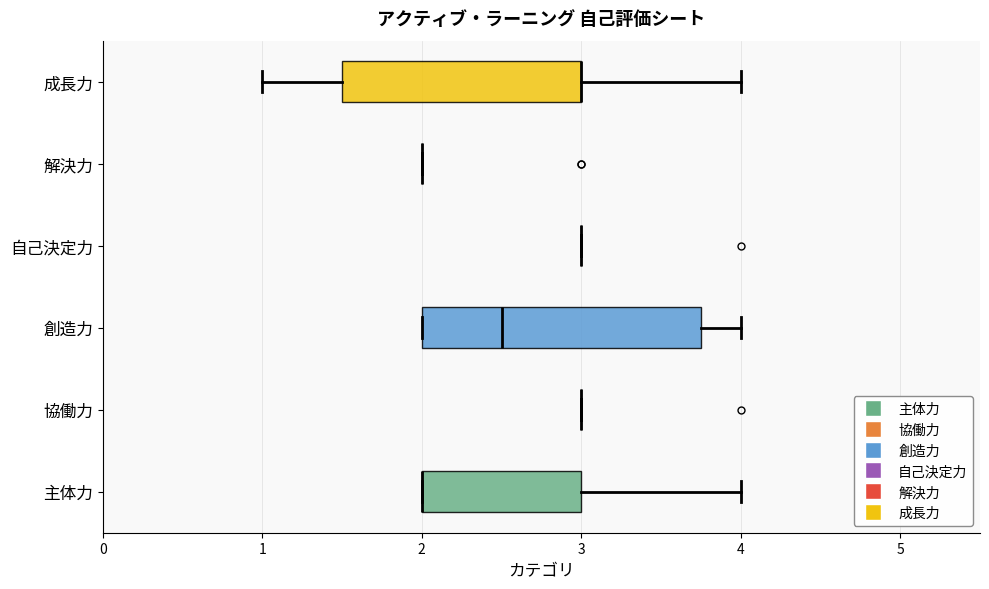

Reading bottom to top, transcribe this box plot: for each box, give where its median line is, the range the box spans, and where its two whiskers end, as read against the x-axis. The values are not printed on the chart, so give them approximately, as read against the axis.

主体力: median 2.0 (drawn on the box's left edge), box 2.0 to 3.0, whiskers 2.0 to 4.0
協働力: box collapsed to a line at 3.0, whiskers 3.0 to 3.0
創造力: median 2.5, box 2.0 to 3.8, whiskers 2.0 to 4.0
自己決定力: box collapsed to a line at 3.0, whiskers 3.0 to 3.0
解決力: box collapsed to a line at 2.0, whiskers 2.0 to 2.0
成長力: median 3.0 (drawn on the box's right edge), box 1.5 to 3.0, whiskers 1.0 to 4.0